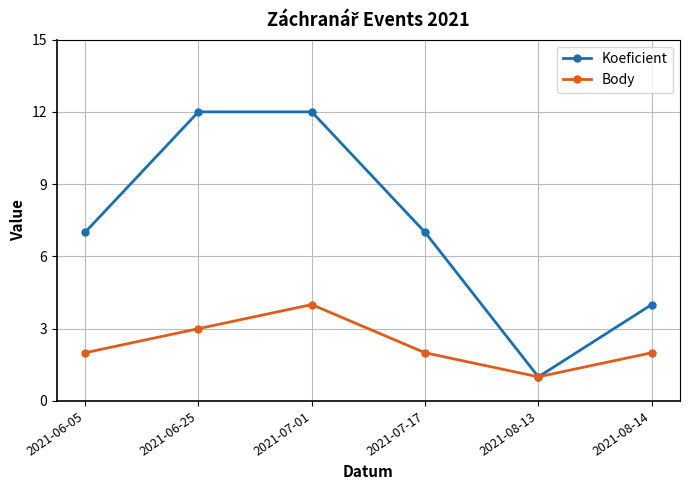

Is this an area chart (filled region under the line)?

No